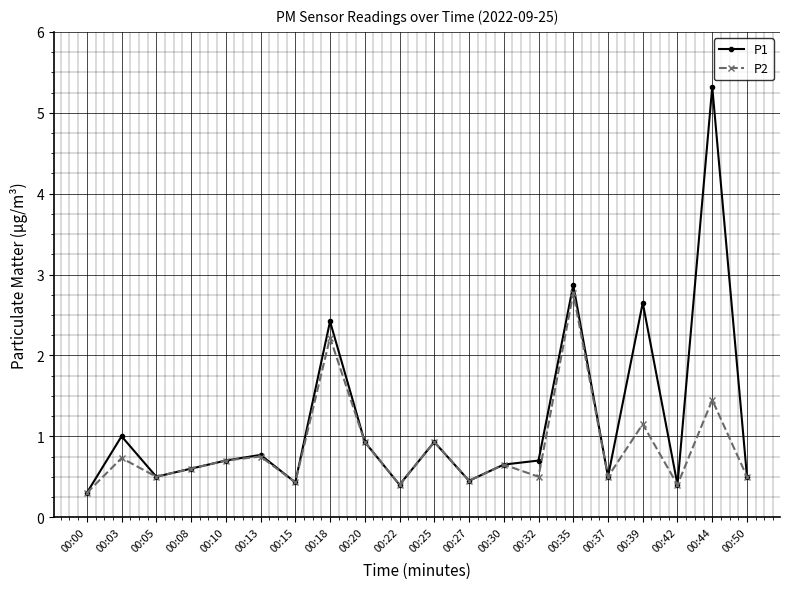

Between 00:10 and 00:32, which series saw the biggest shift?

P2